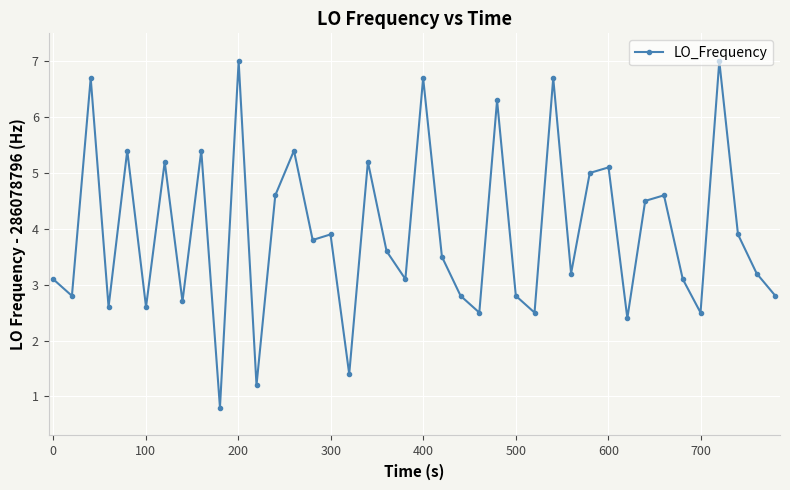

What is the difference between the maximum and minimum values?

6.2